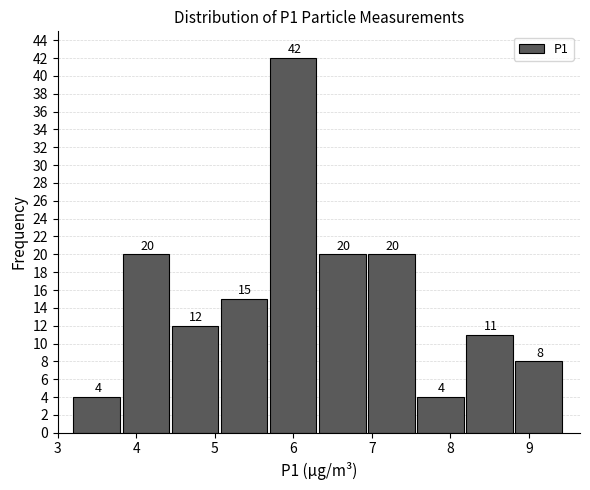

Reading left to right, list every bar in this chart as the range it spans on the x-axis followed by its height. The bar edges are not printed on the chart, so give them approximately, as read against the axis.

3.2 to 3.8: 4
3.8 to 4.5: 20
4.5 to 5.1: 12
5.1 to 5.7: 15
5.7 to 6.3: 42
6.3 to 7.0: 20
7.0 to 7.6: 20
7.6 to 8.2: 4
8.2 to 8.8: 11
8.8 to 9.5: 8